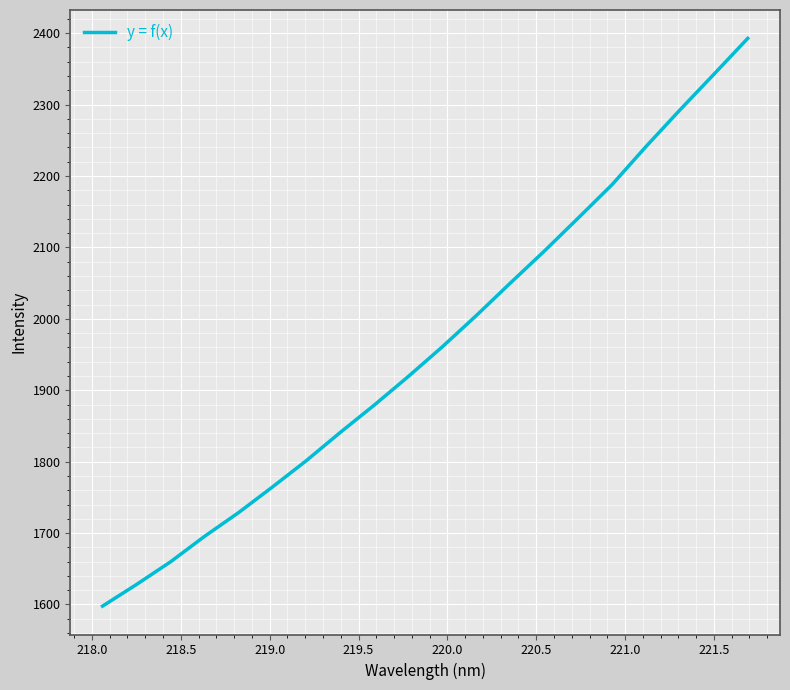

What is the minimum value shown in the chart?

1597.7